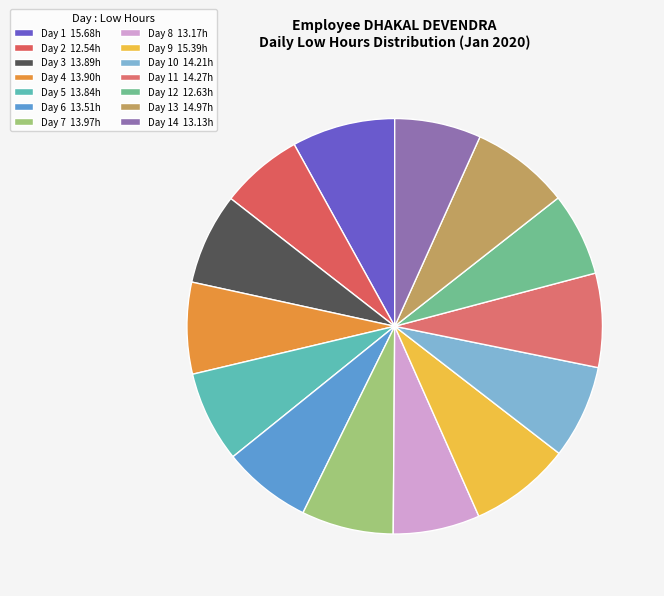

To the nearest percent, what is the average slice percentage?

7%